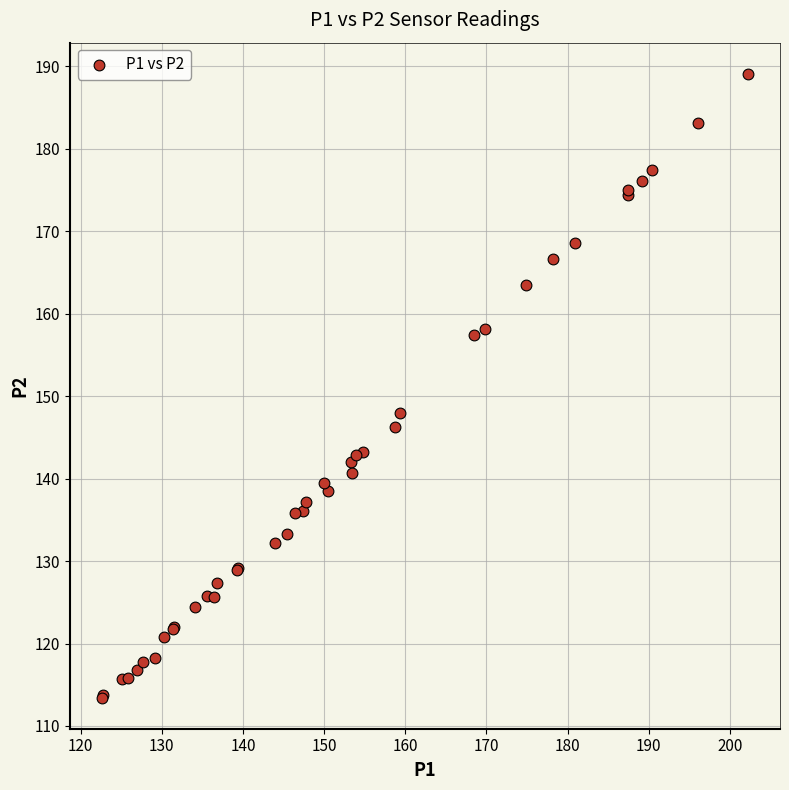

What Y value in the scatter plot is closest to 151?

148.0